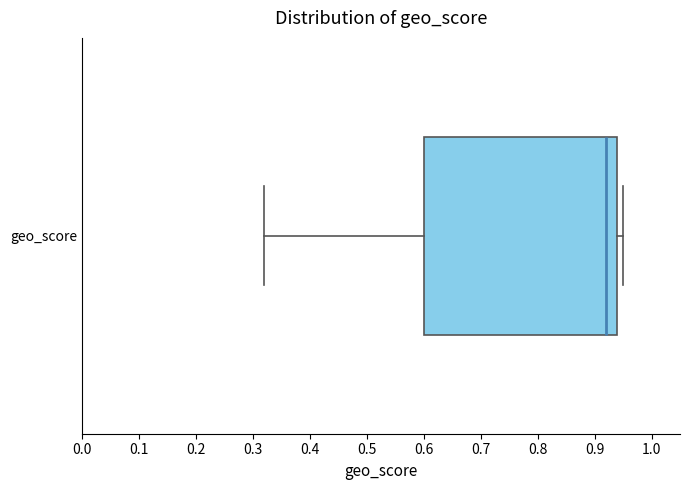

Transcribe this box plot: give where the median line is, the range the box spans, and where the two whiskers end, as read against the x-axis. The values are not printed on the chart, so give them approximately, as read against the axis.

median 0.92, box 0.60 to 0.94, whiskers 0.32 to 0.95